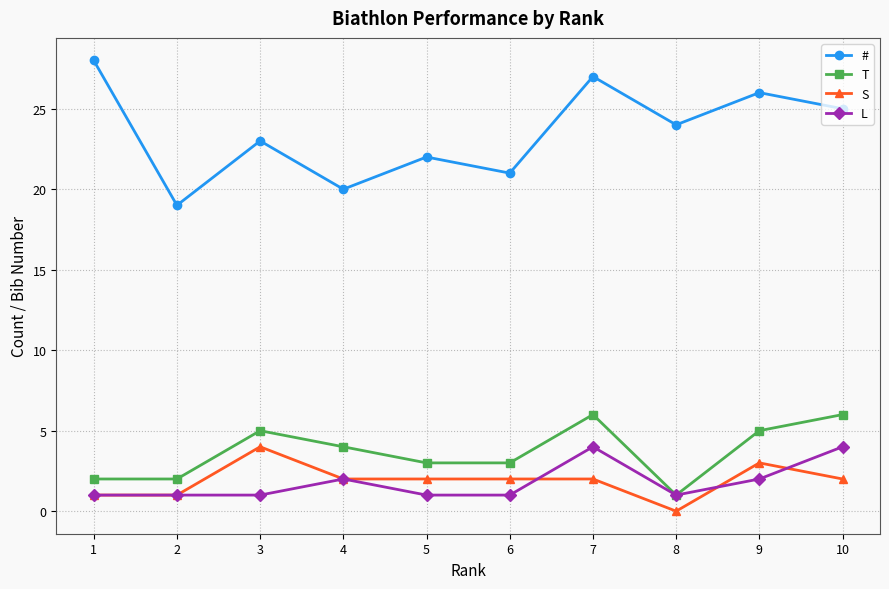

What is the minimum value for L?

1